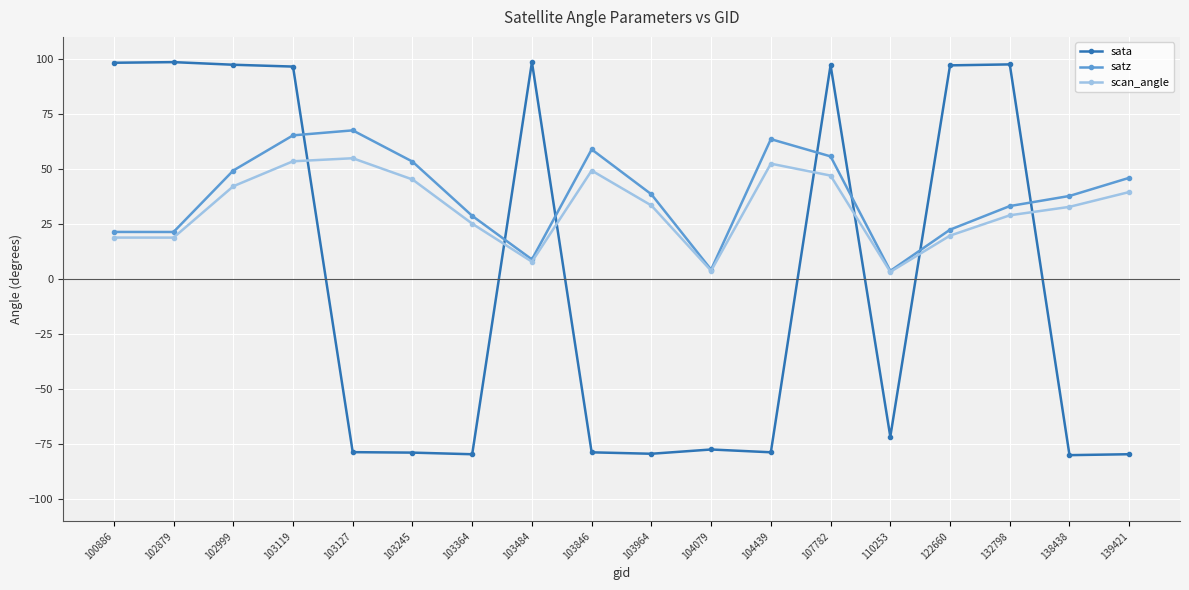

True or false: sata has a value of -115.1 at 104439.

False